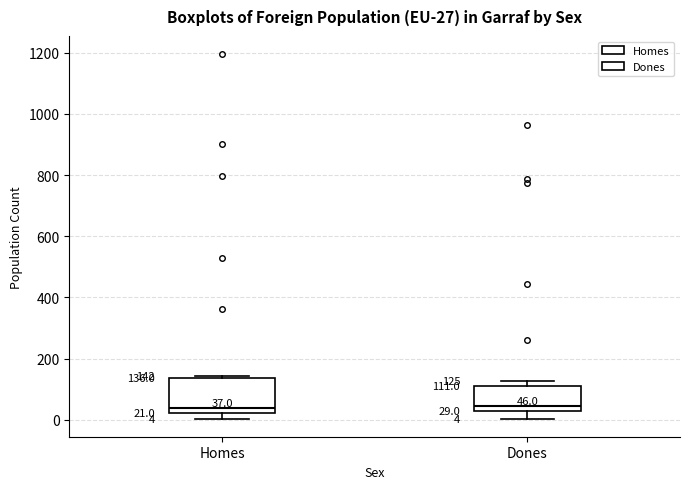

Comparing the boxes themselves (not the whiskers), which one is the tallest?

Homes